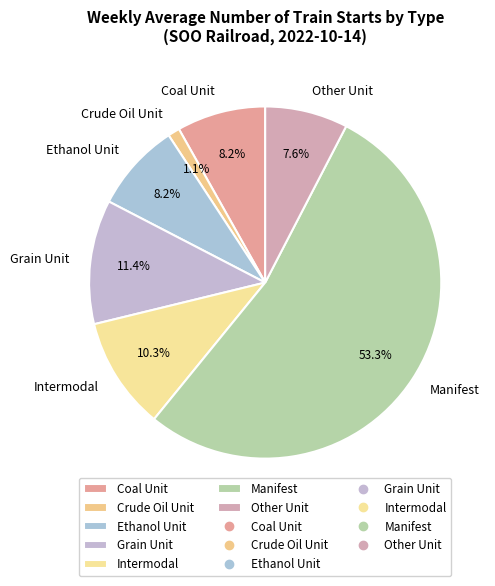

What percentage is the Other Unit slice, to the nearest percent?

8%